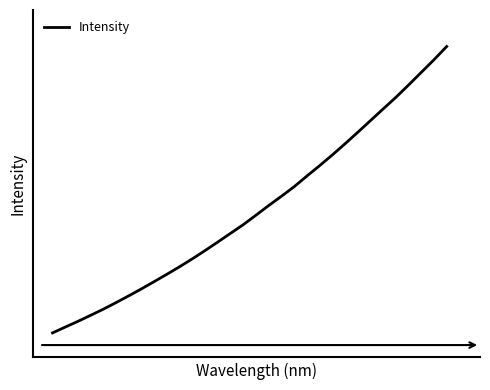

Does the chart display data point markers on the line(s)?

No